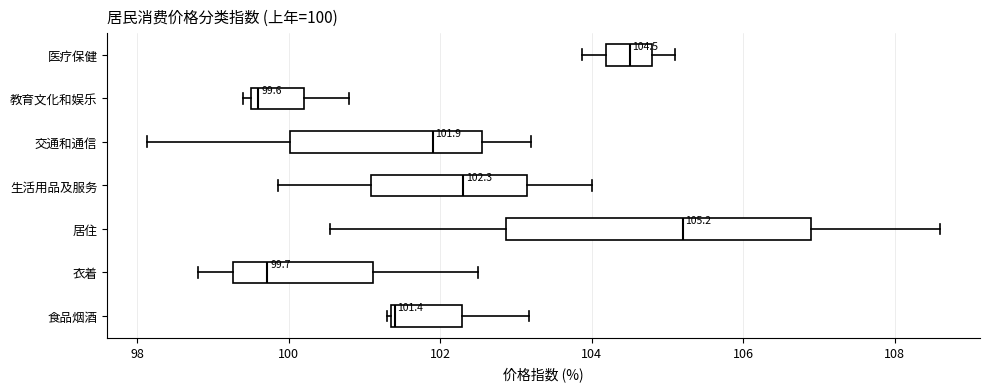

Which box is the widest, from its left edge to its right edge?

居住